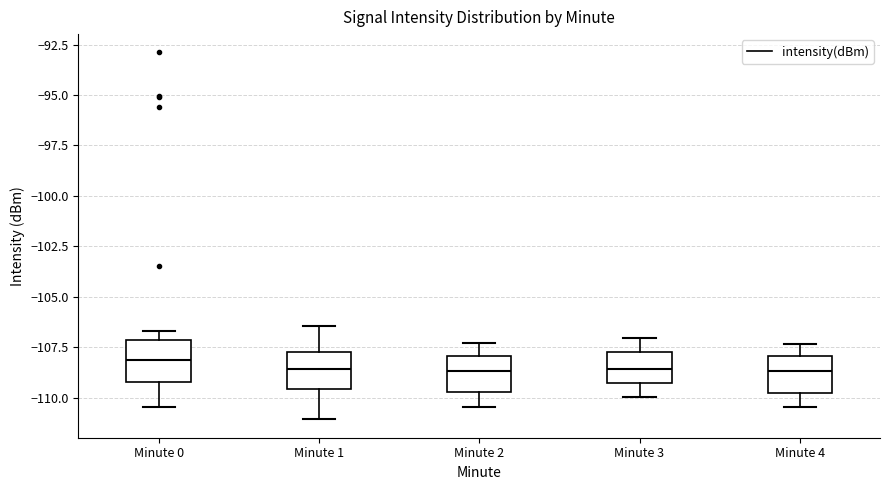

Reading left to right, read every box against the y-axis: the position of its median line, the range the box covers, and the ends of its whiskers. The values are not printed on the chart, so give them approximately, as read against the axis.

Minute 0: median -108.0, box -109.0 to -107.0, whiskers -110.5 to -106.5
Minute 1: median -108.5, box -109.5 to -107.5, whiskers -111.0 to -106.5
Minute 2: median -108.5, box -109.5 to -108.0, whiskers -110.5 to -107.5
Minute 3: median -108.5, box -109.5 to -107.5, whiskers -110.0 to -107.0
Minute 4: median -108.5, box -110.0 to -108.0, whiskers -110.5 to -107.5